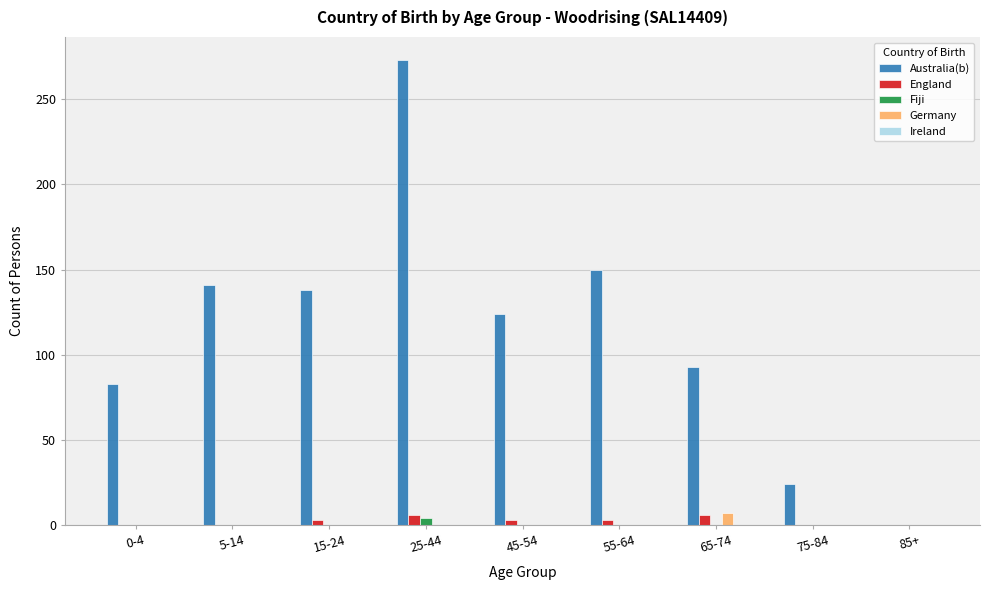

Is the value of Australia(b) at 55-64 greater than the value of Fiji at 45-54?

Yes